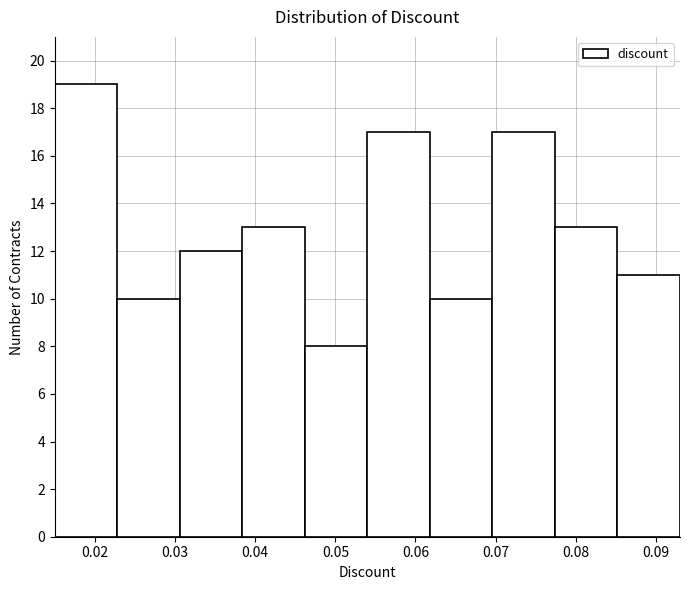

How tall is the bar that spans 0.077 to 0.085 on the x-axis? Neither the bar edges nor the heights are printed on the chart, so give them approximately, as read against the axes.

13